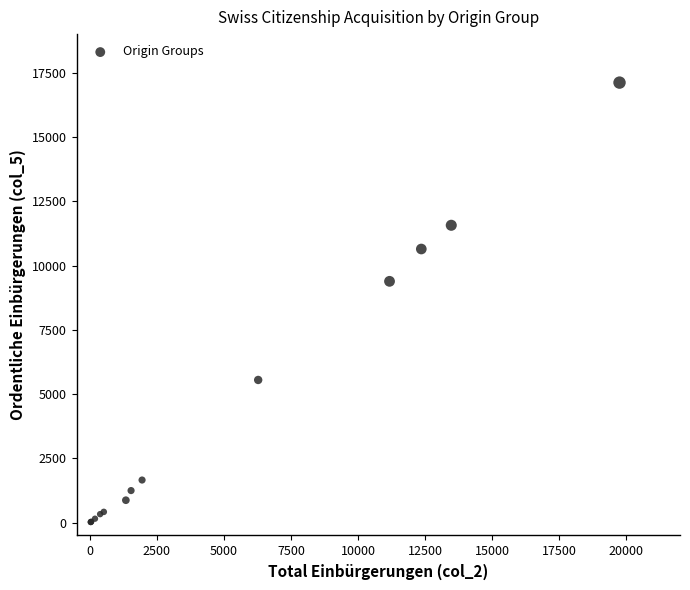

What Y value in the scatter plot is closest to 8567?

9385